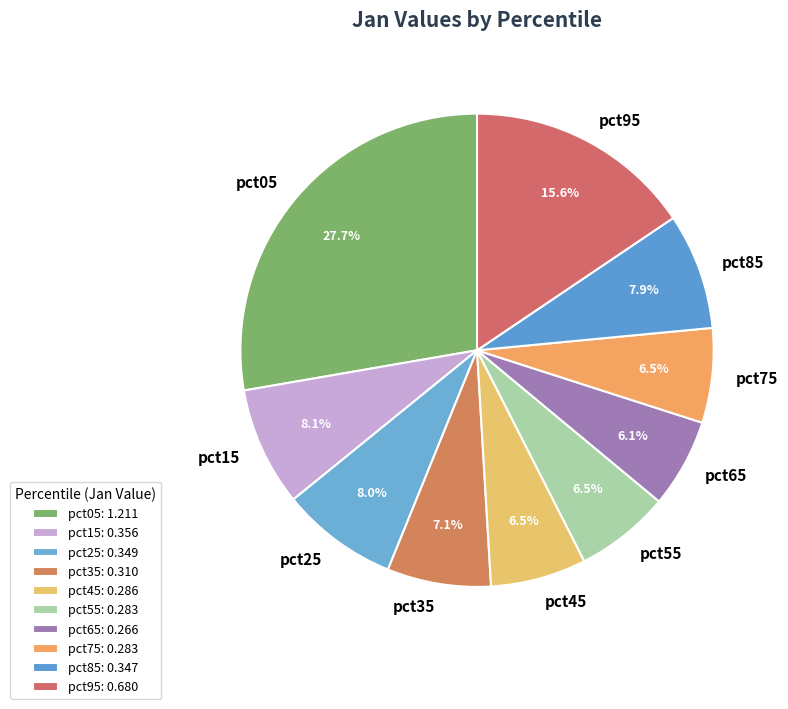

Is the sum of pct55 and pct75 greater than half?

No